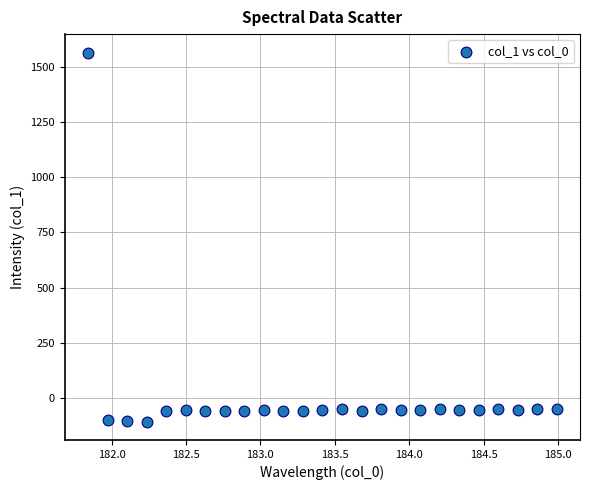

What is the range of Y values (max minus min)?

1670.1